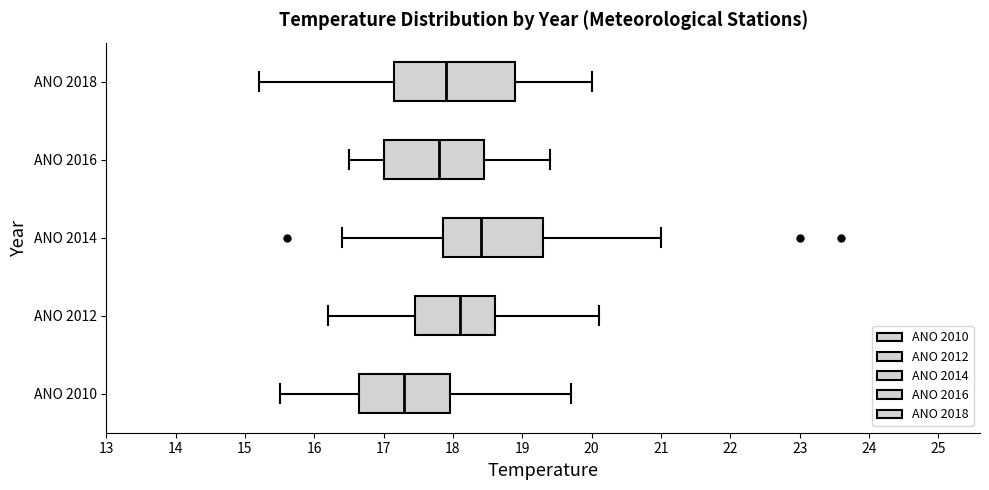

Which box has the furthest to the left median line?

ANO 2010